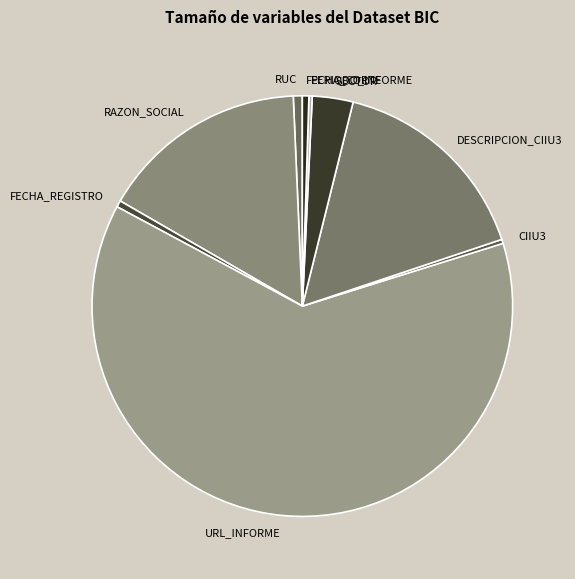

Which category has the biggest portion of the pie?

URL_INFORME